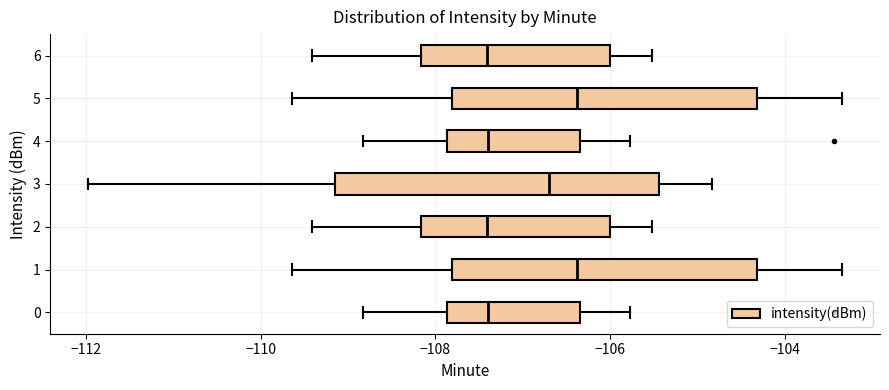

Reading bottom to top, read every box against the x-axis: the position of its median line, the range the box covers, and the ends of its whiskers. The values are not printed on the chart, so give them approximately, as read against the axis.

0: median -107.4, box -107.8 to -106.4, whiskers -108.8 to -105.8
1: median -106.4, box -107.8 to -104.4, whiskers -109.6 to -103.4
2: median -107.4, box -108.2 to -106.0, whiskers -109.4 to -105.6
3: median -106.8, box -109.2 to -105.4, whiskers -112.0 to -104.8
4: median -107.4, box -107.8 to -106.4, whiskers -108.8 to -105.8
5: median -106.4, box -107.8 to -104.4, whiskers -109.6 to -103.4
6: median -107.4, box -108.2 to -106.0, whiskers -109.4 to -105.6